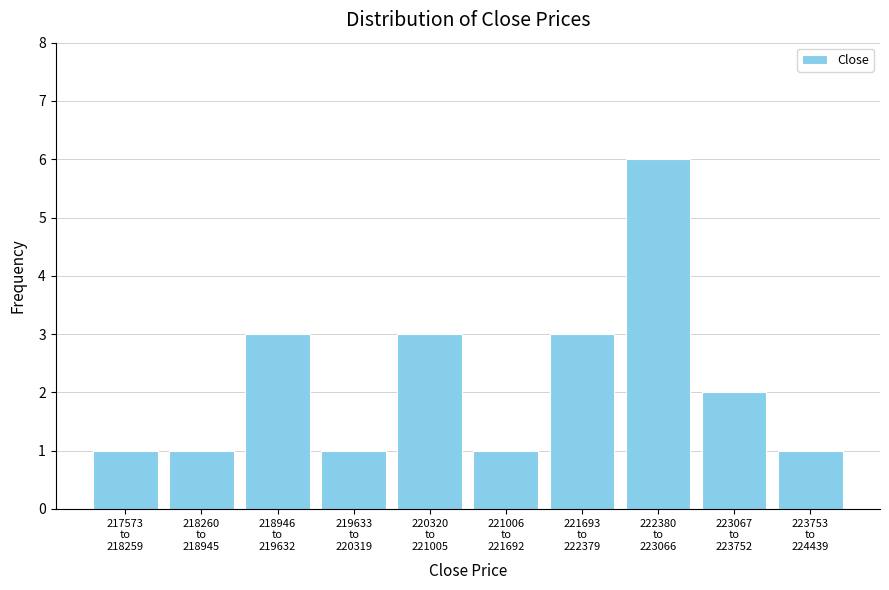

Reading left to right, what are all the values shown in this chart?

1	1	3	1	3	1	3	6	2	1